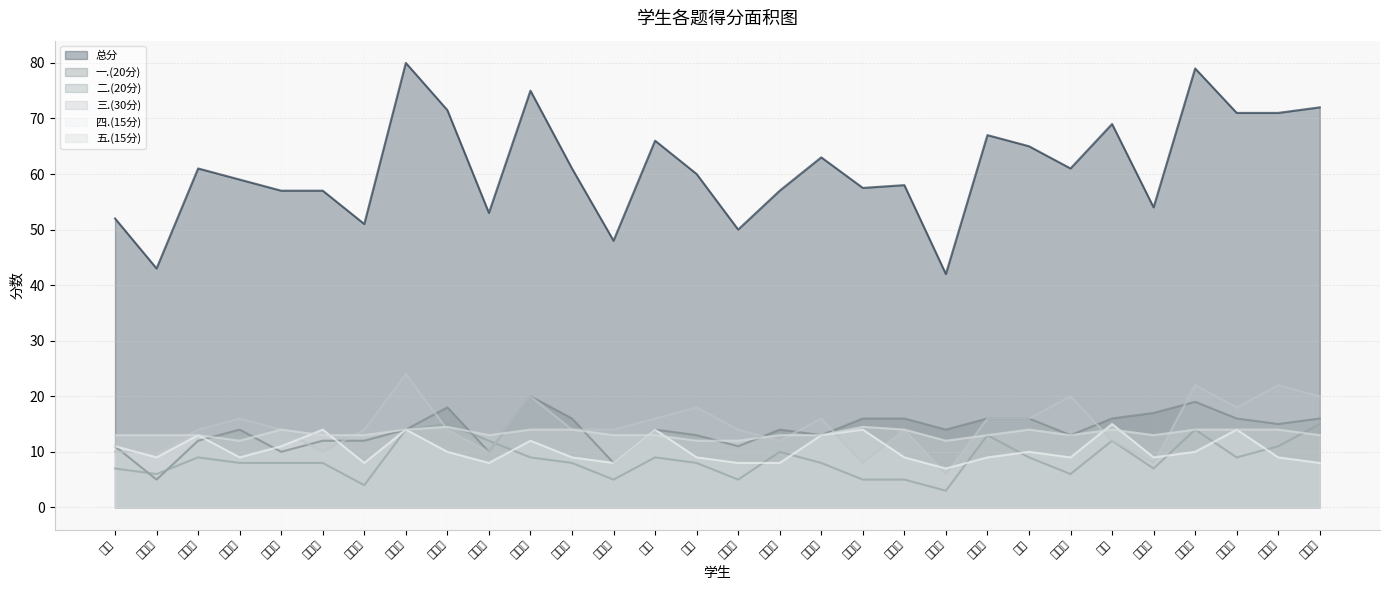

Which series ends up on top after the final intersection of 二.(20分) and 一.(20分)?

一.(20分)